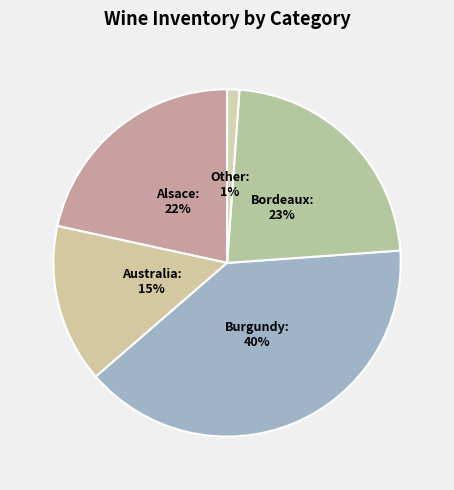

Which category has the biggest portion of the pie?

Burgundy